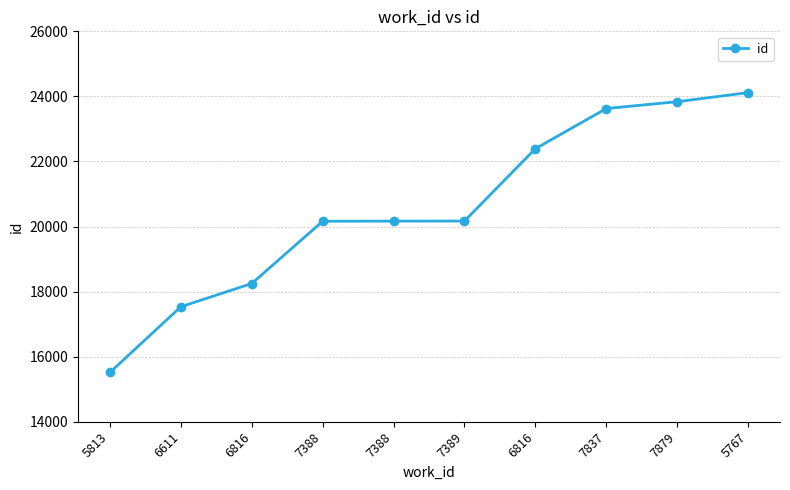

Reading left to right, what are all the values shown in this chart?

5813=15516	6611=17534	6816=18248	7388=20162	7388=20166	7389=20169	6816=22392	7837=23627	7879=23837	5767=24116